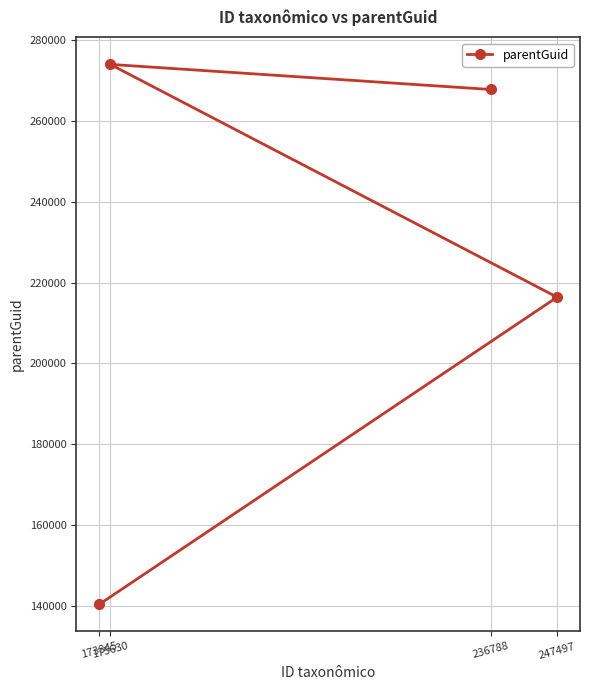

What position from the left is 247497?

3